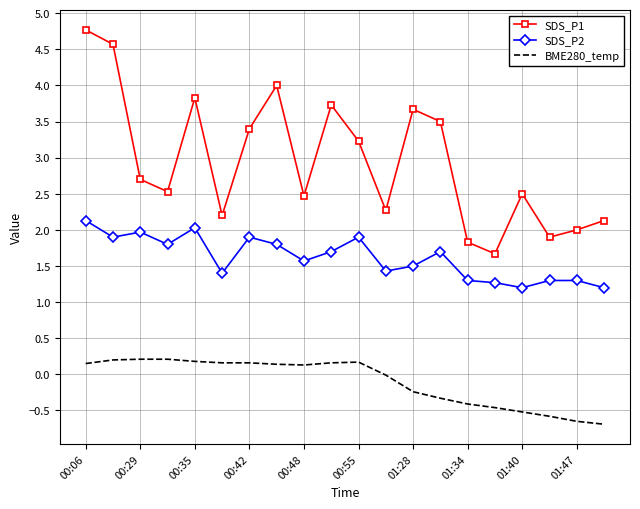

Which series has the largest range (max minus min)?

SDS_P1